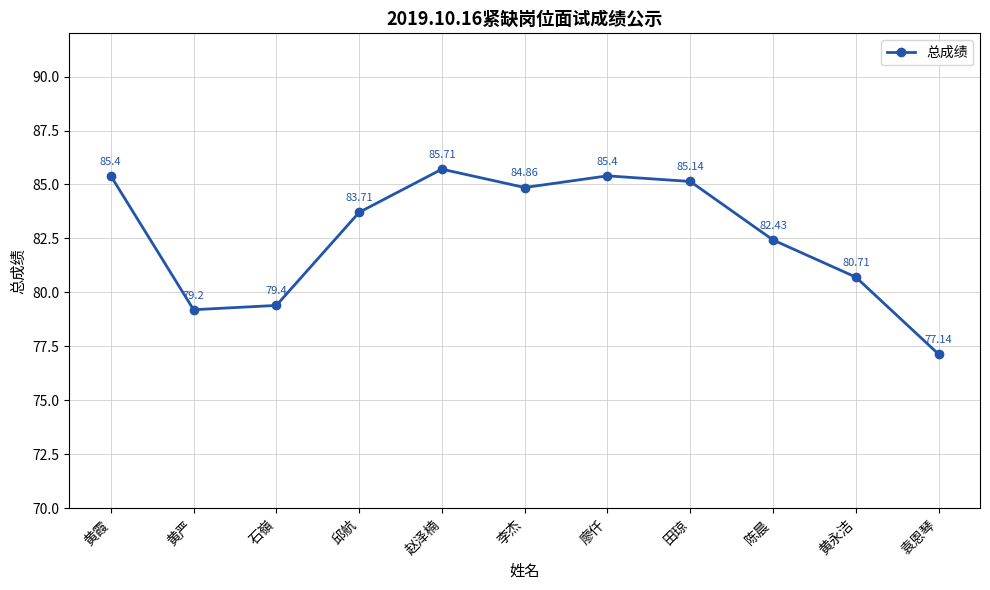

Reading left to right, transcribe all the data shown in this chart.

黄霞=85.4	黄严=79.2	石嶺=79.4	邱航=83.7	赵泽楠=85.7	李杰=84.9	廖仟=85.4	田琼=85.1	陈晨=82.4	黄永洁=80.7	袁恩琴=77.1